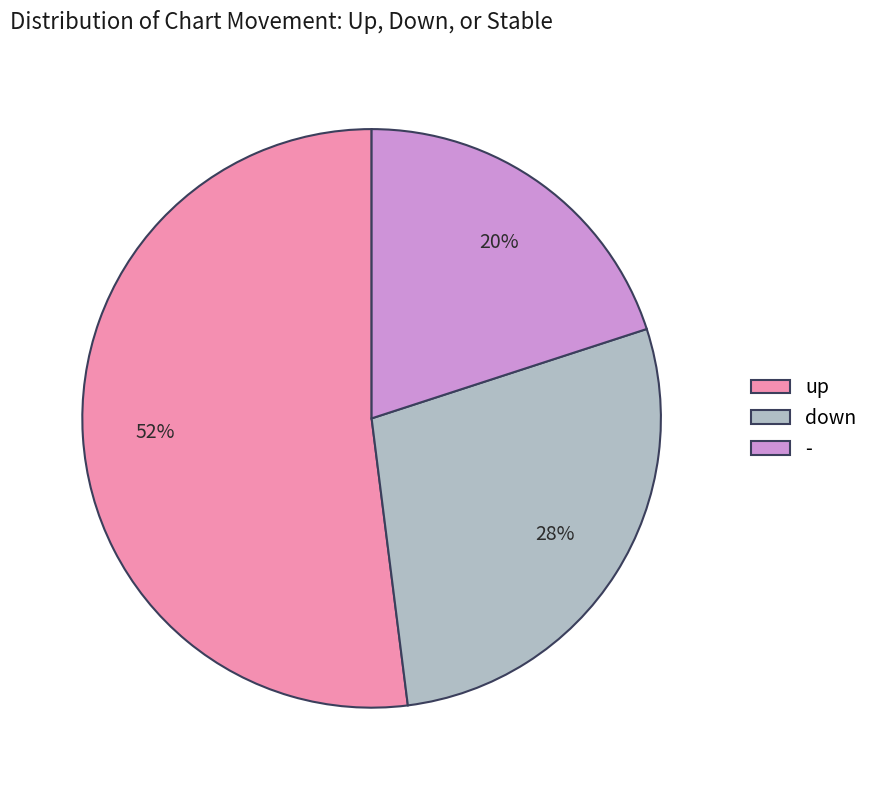

To the nearest percent, what is the difference between the largest and smallest slice percentages?

32%